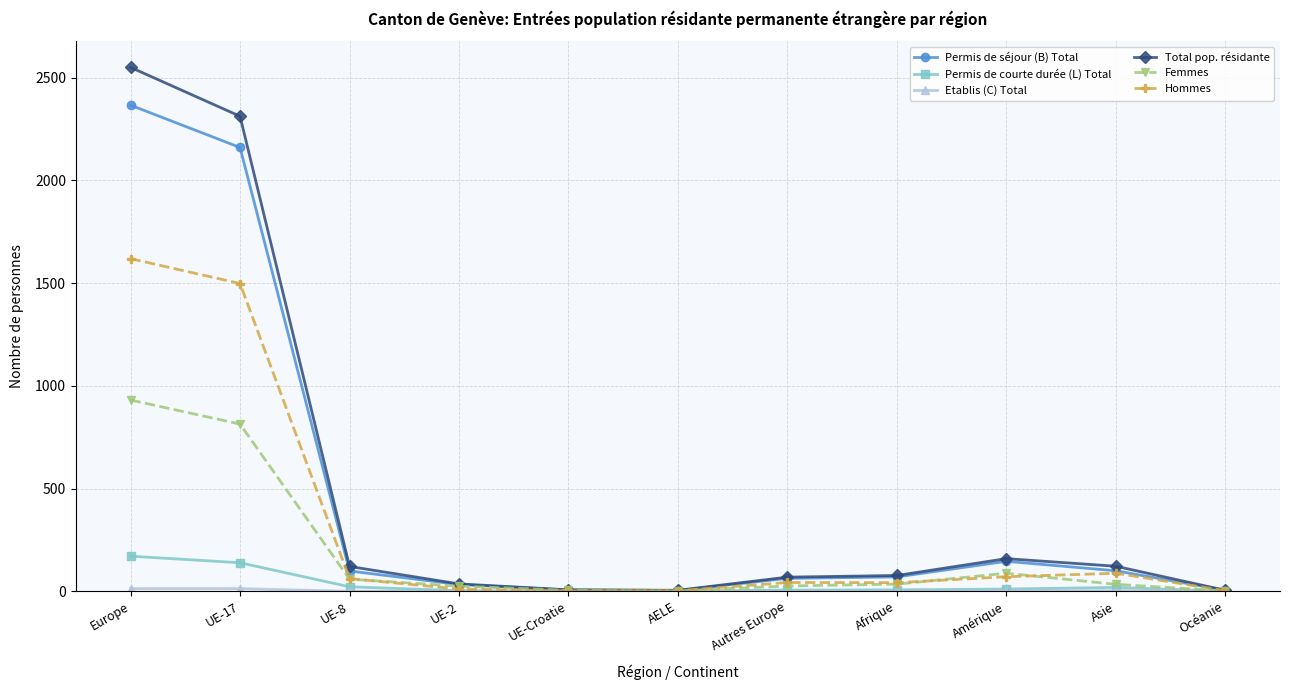

Does the chart have visible grid lines?

Yes